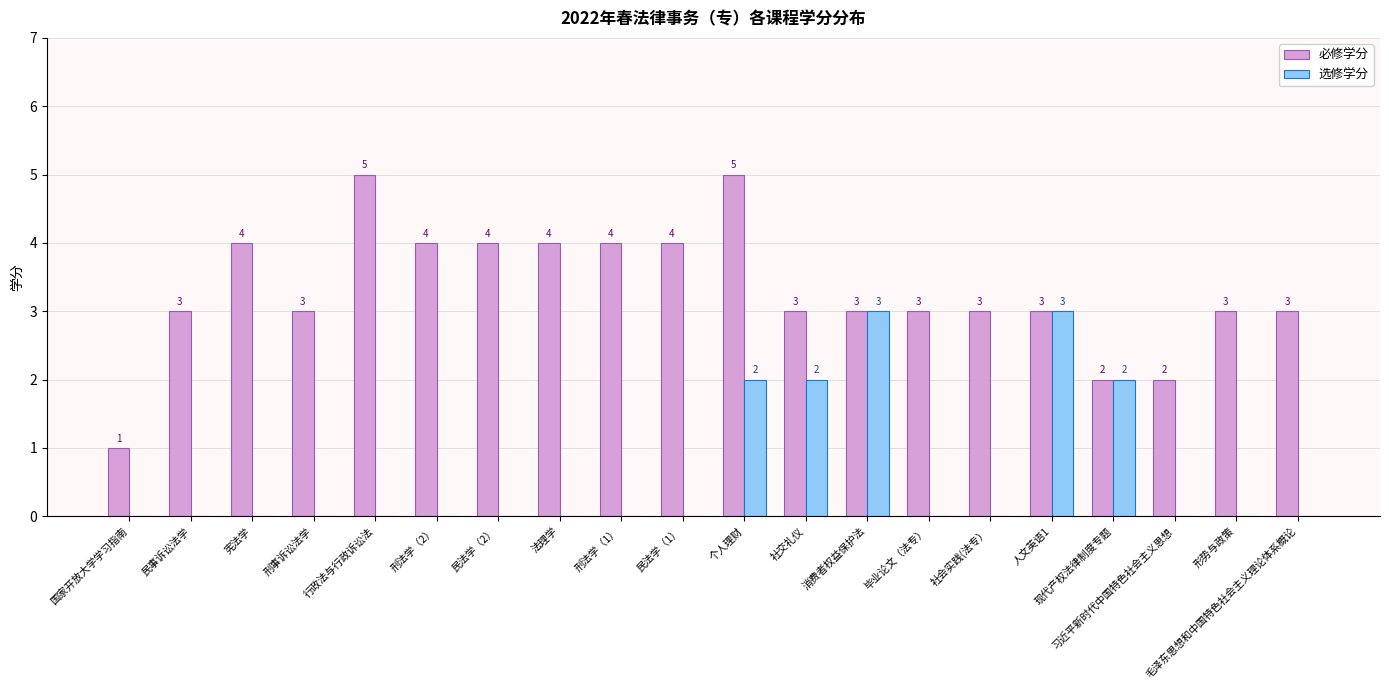

Reading left to right, transcribe all the data shown in this chart.

必修学分: 国家开放大学学习指南=1	民事诉讼法学=3	宪法学=4	刑事诉讼法学=3	行政法与行政诉讼法=5	刑法学（2）=4	民法学（2）=4	法理学=4	刑法学（1）=4	民法学（1）=4	个人理财=5	社交礼仪=3	消费者权益保护法=3	毕业论文（法专）=3	社会实践(法专）=3	人文英语1=3	现代产权法律制度专题=2	习近平新时代中国特色社会主义思想=2	形势与政策=3	毛泽东思想和中国特色社会主义理论体系概论=3
选修学分: 国家开放大学学习指南=0	民事诉讼法学=0	宪法学=0	刑事诉讼法学=0	行政法与行政诉讼法=0	刑法学（2）=0	民法学（2）=0	法理学=0	刑法学（1）=0	民法学（1）=0	个人理财=2	社交礼仪=2	消费者权益保护法=3	毕业论文（法专）=0	社会实践(法专）=0	人文英语1=3	现代产权法律制度专题=2	习近平新时代中国特色社会主义思想=0	形势与政策=0	毛泽东思想和中国特色社会主义理论体系概论=0